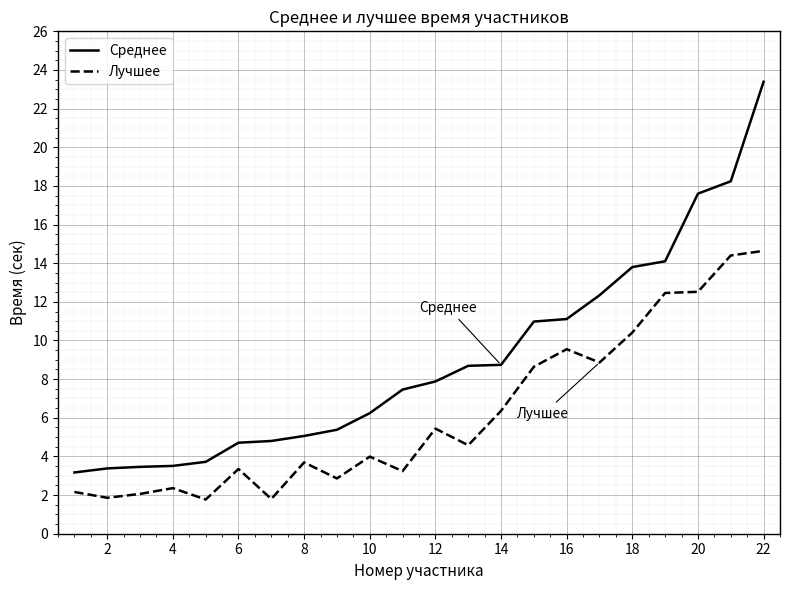

How many lines are shown in the chart?

2